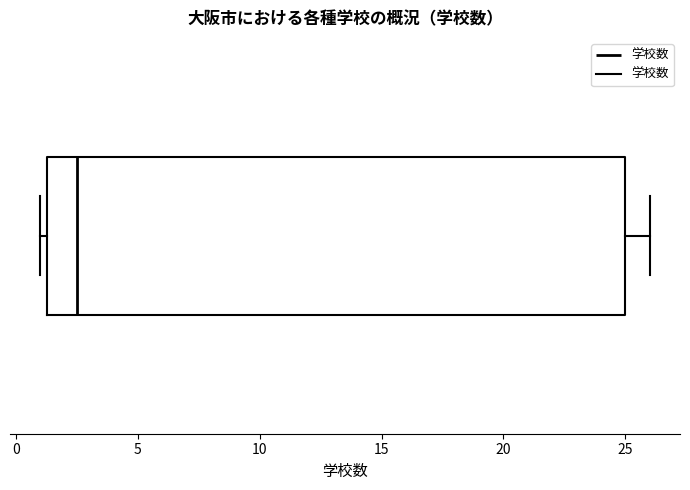

Where does the median line of the box sit on the x-axis? The values are not printed on the chart, so give them approximately, as read against the axis.

2.5